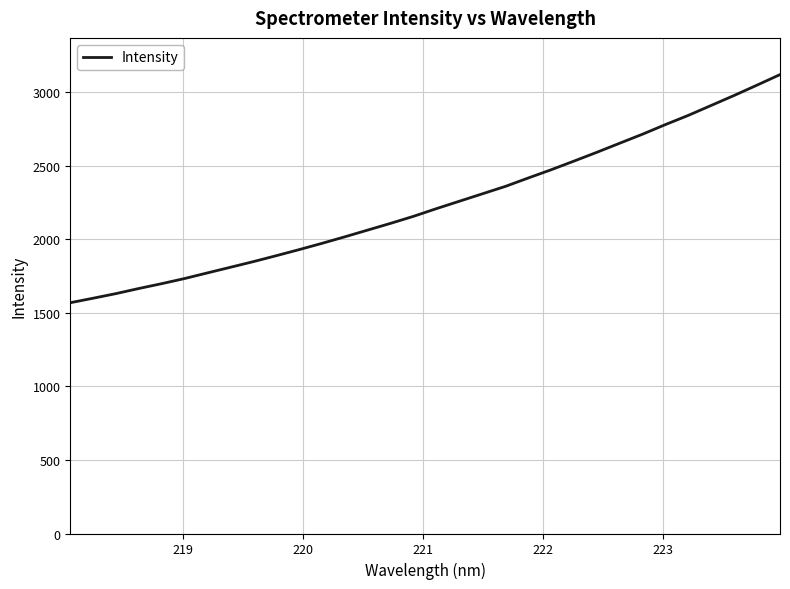

What is the difference between the maximum and minimum values?

1551.3